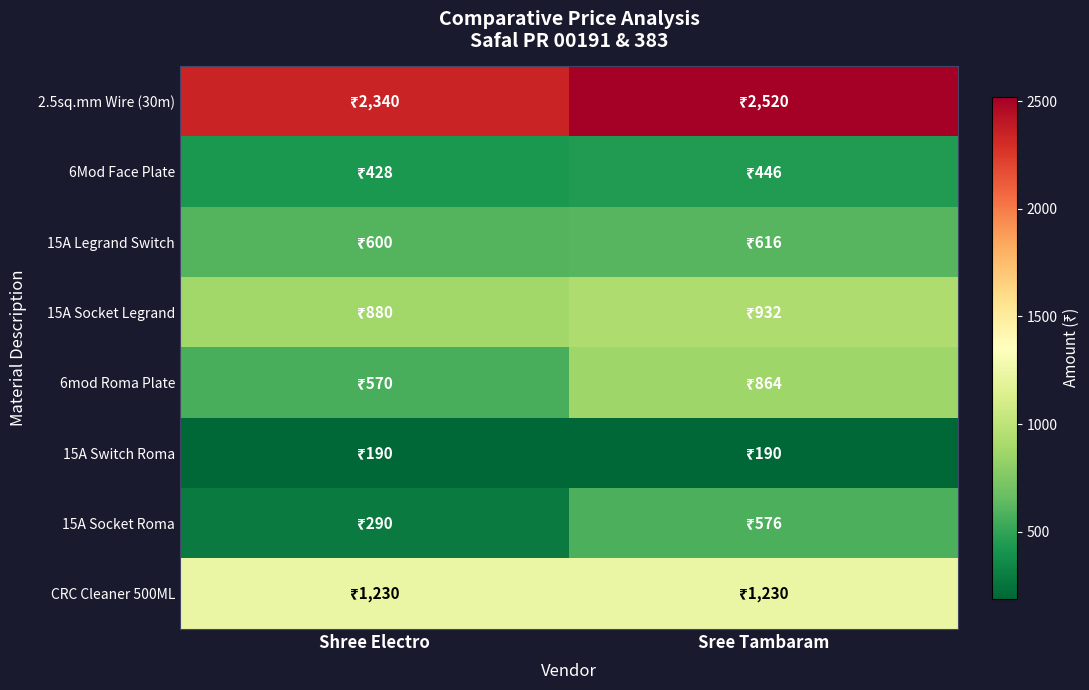

Which series changed the most between Shree Electro and Sree Tambaram?

6mod Roma Plate